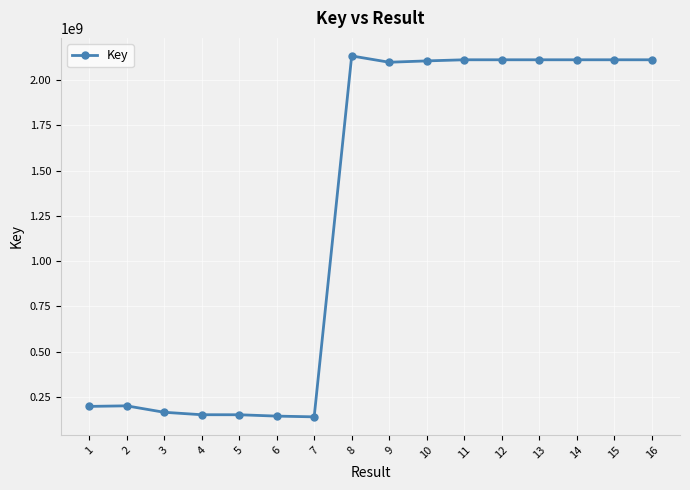

True or false: the data shows 1143354080 at 11.

False